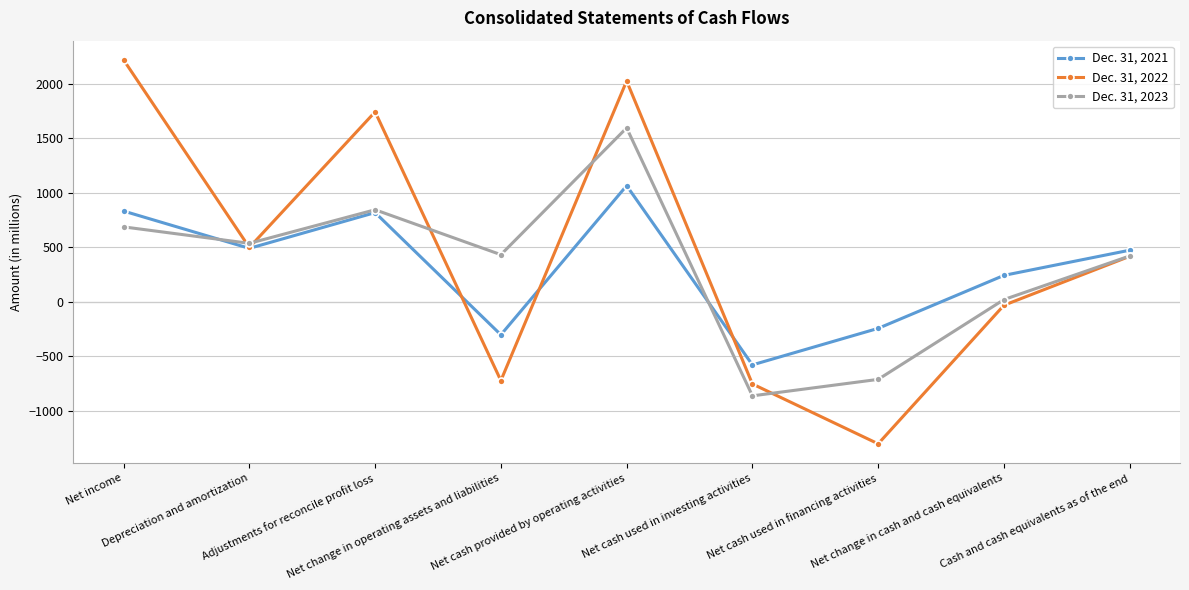

What is the minimum value for Dec. 31, 2021?

-579